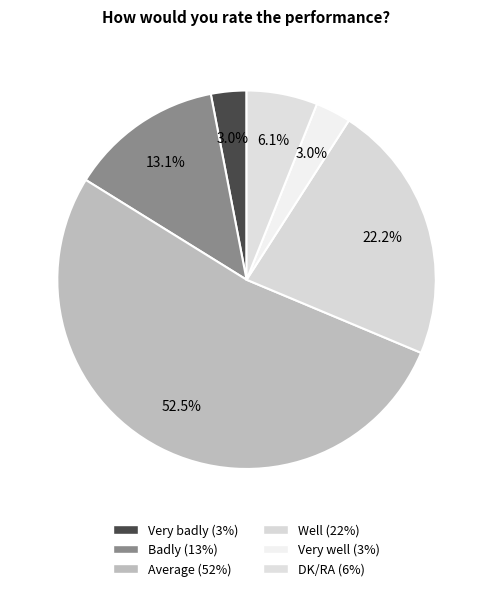

The Very well slice represents 3% of the pie. True or false?

True